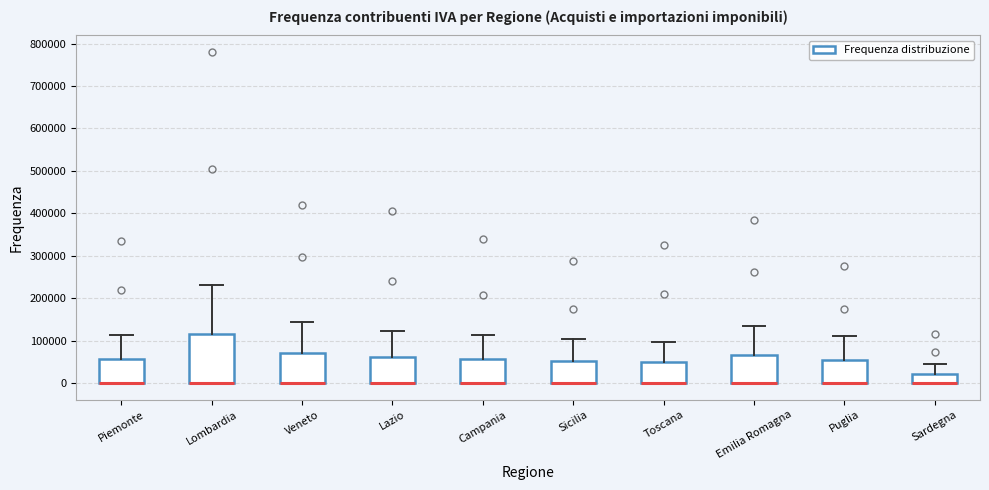

Where is the lower edge of the box for Sardegna on the y-axis? The values are not printed on the chart, so give them approximately, as read against the axis.

0